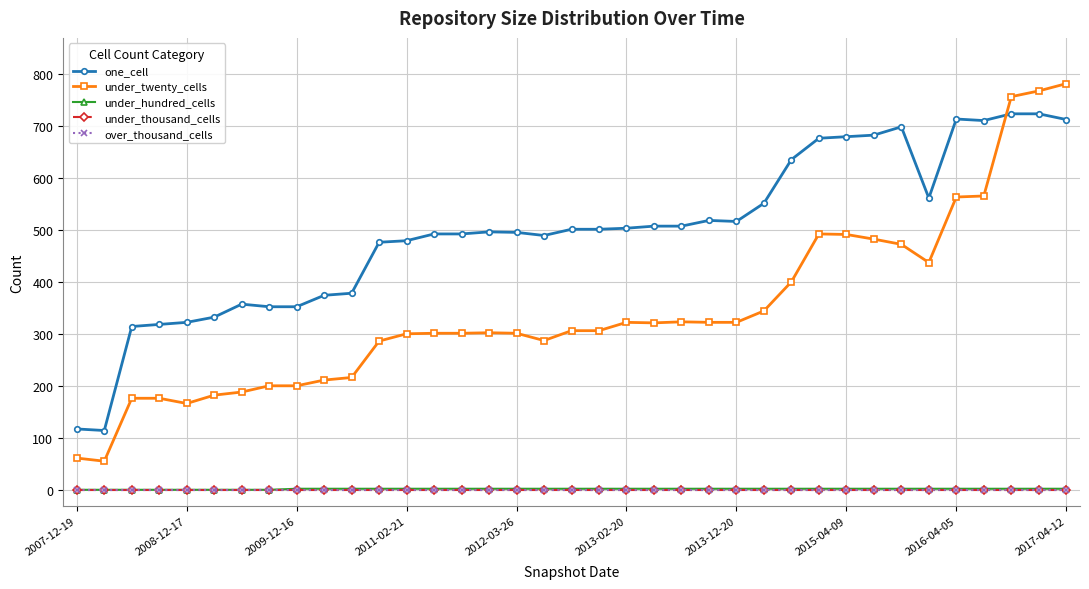

True or false: over_thousand_cells and under_twenty_cells intersect in this chart.

False